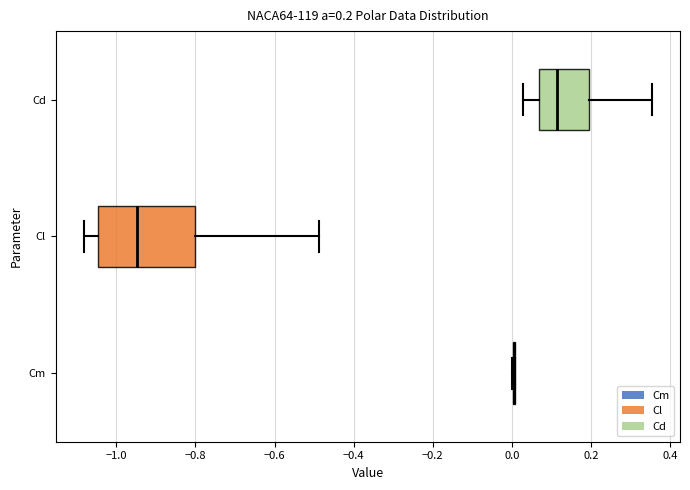

Comparing the boxes themselves (not the whiskers), which one is the widest?

Cl